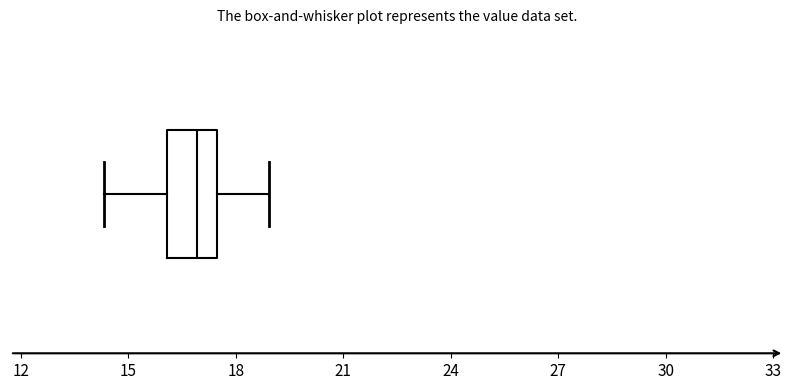

Transcribe this box plot: give where the median line is, the range the box spans, and where the two whiskers end, as read against the x-axis. The values are not printed on the chart, so give them approximately, as read against the axis.

median 17.0, box 16.0 to 17.5, whiskers 14.5 to 19.0